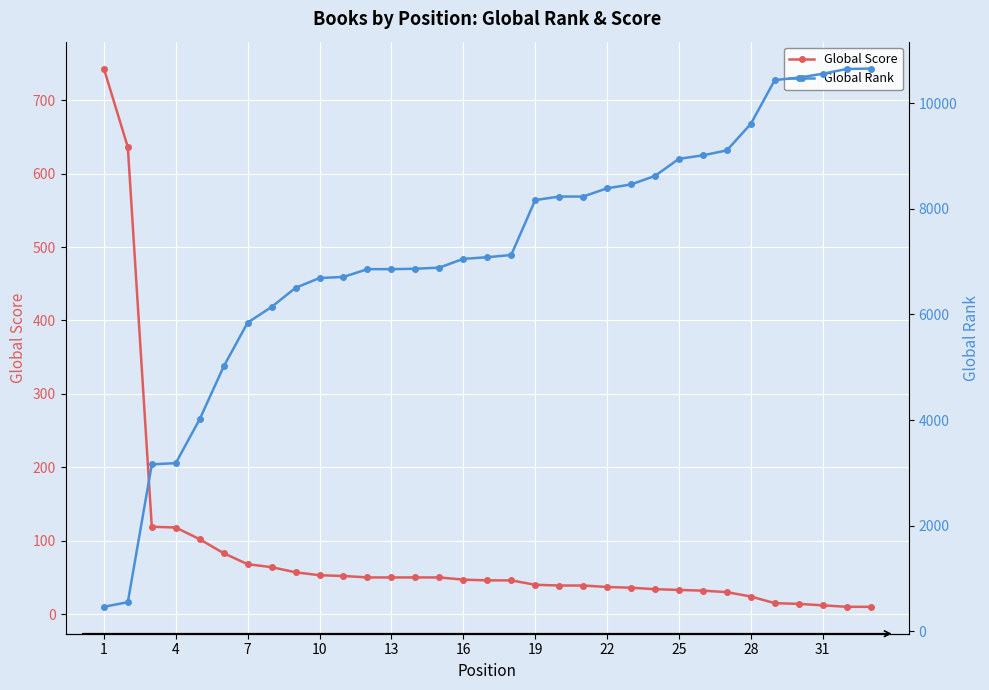

Is it true that Global Score equals 33 at 25?

True